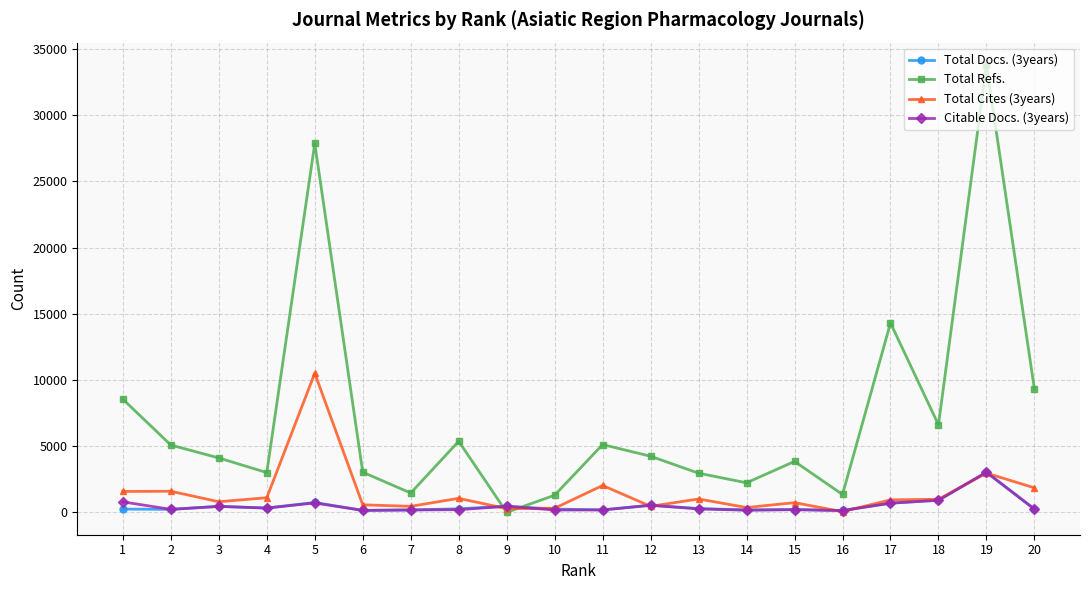

What is the value of the Total Docs. (3years) point at the 8th from the left?

269